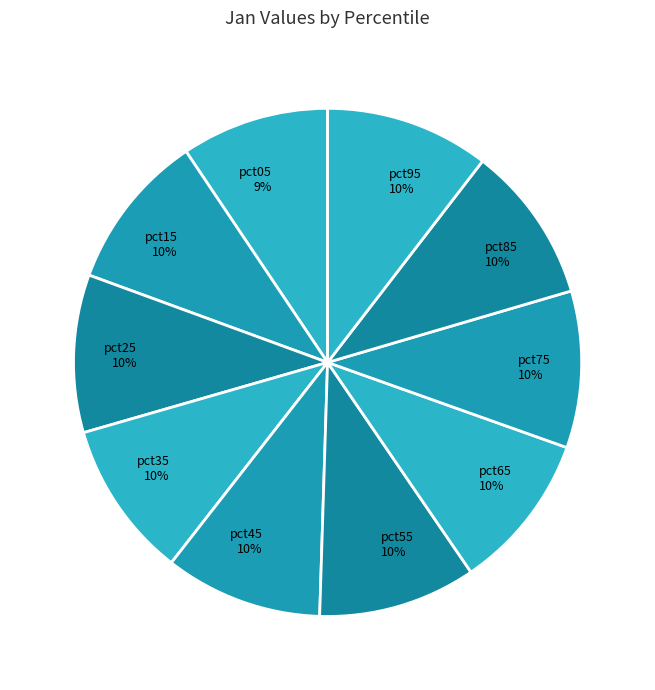

True or false: pct45 accounts for 10% of the total.

True